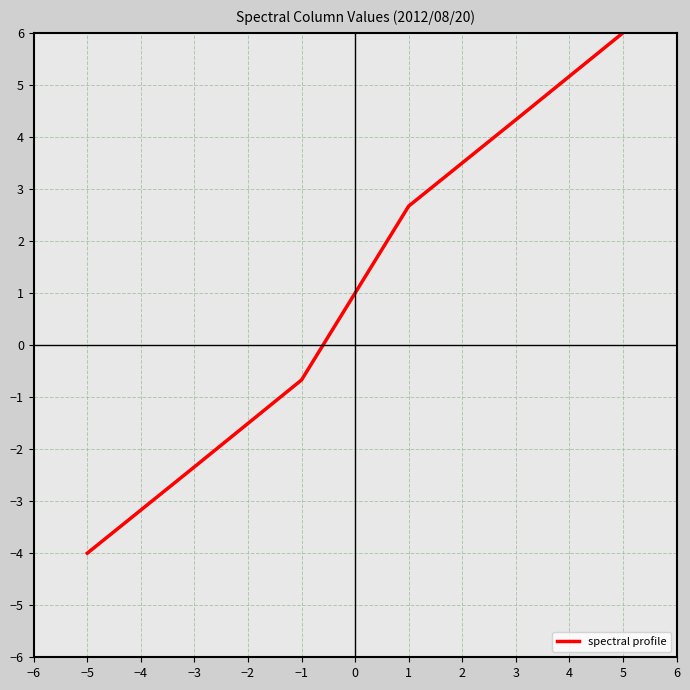

Which category has the highest value across all series?

5